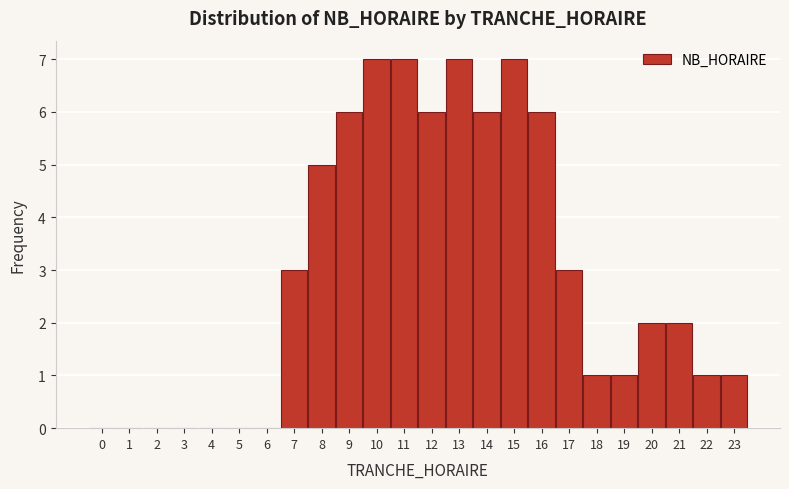

Reading left to right, extract all data points from this chart.

0=0	1=0	2=0	3=0	4=0	5=0	6=0	7=3	8=5	9=6	10=7	11=7	12=6	13=7	14=6	15=7	16=6	17=3	18=1	19=1	20=2	21=2	22=1	23=1